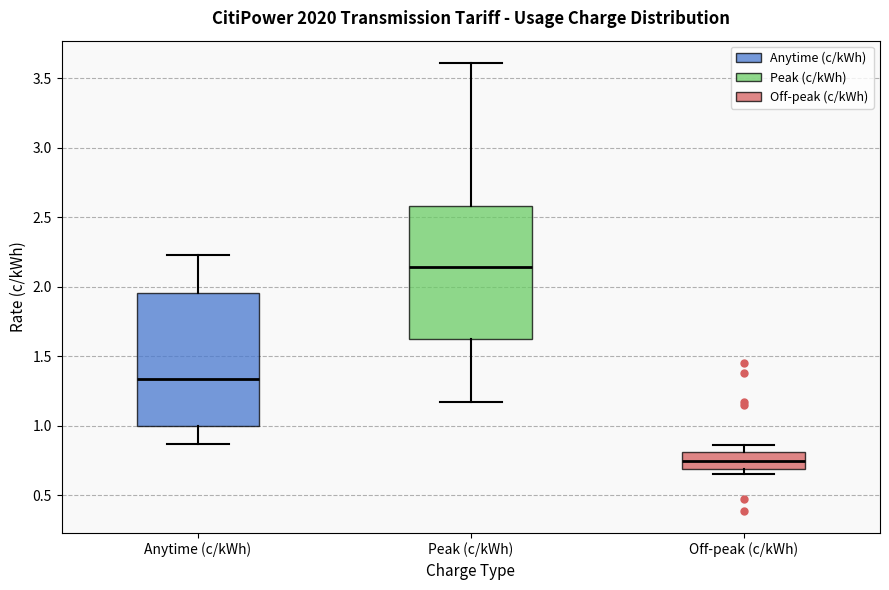

Reading left to right, read every box against the y-axis: the position of its median line, the range the box covers, and the ends of its whiskers. The values are not printed on the chart, so give them approximately, as read against the axis.

Anytime (c/kWh): median 1.35, box 1.00 to 1.95, whiskers 0.85 to 2.25
Peak (c/kWh): median 2.15, box 1.65 to 2.60, whiskers 1.15 to 3.60
Off-peak (c/kWh): median 0.75, box 0.70 to 0.80, whiskers 0.65 to 0.85